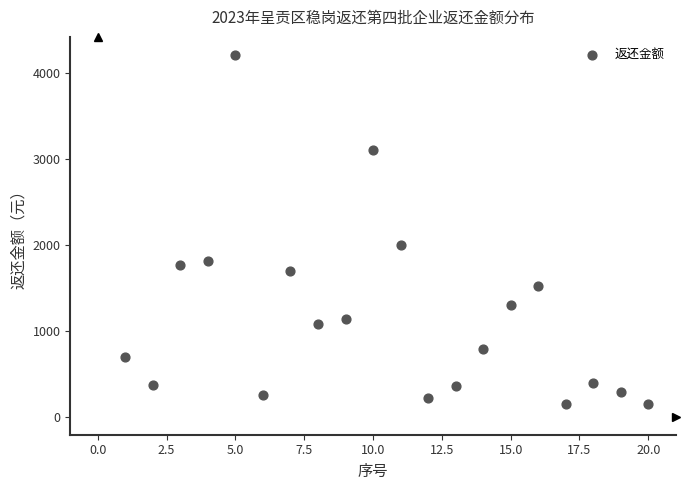

What Y value in the scatter plot is closest to 2175?

1998.0